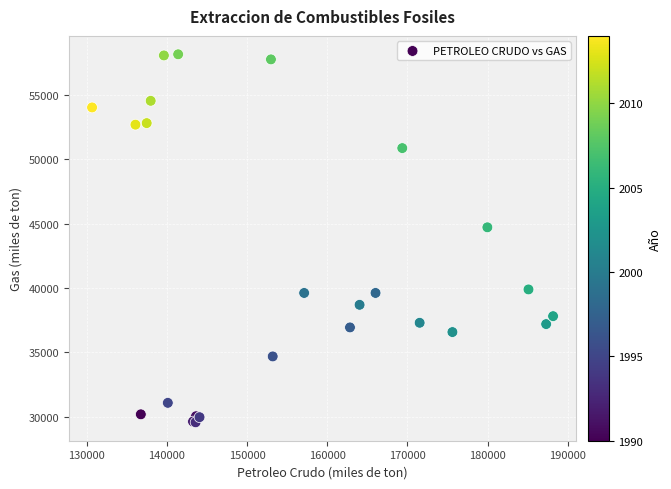

What Y value in the scatter plot is closest to 43852?

44705.3